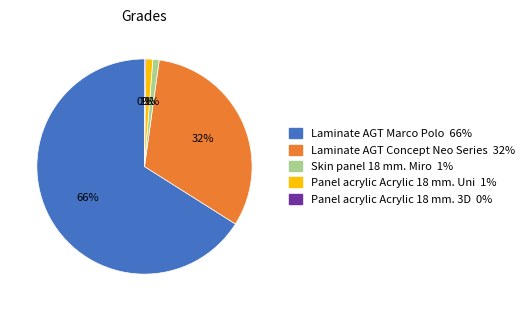

Is there any slice that represents more than half of the pie?

Yes